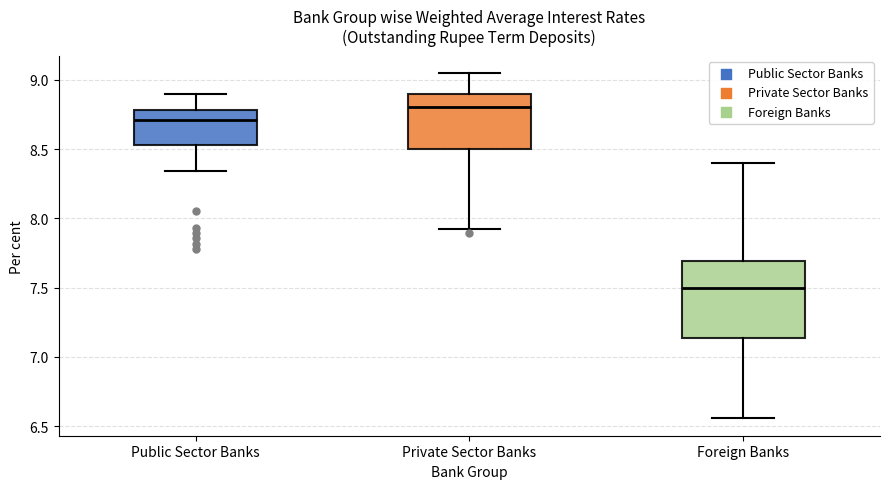

Comparing the boxes themselves (not the whiskers), which one is the tallest?

Foreign Banks